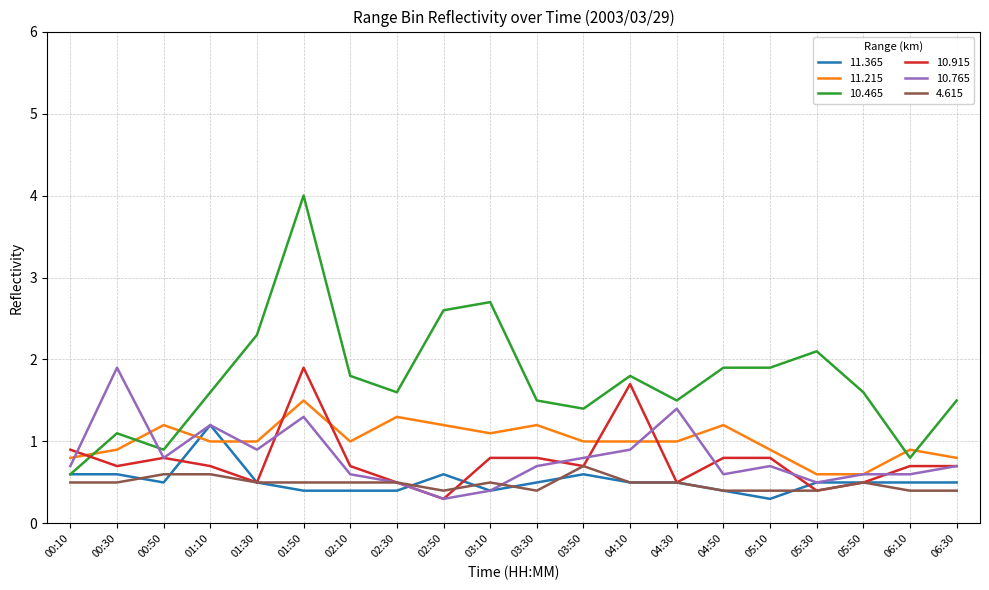

Is the value of 11.365 at 00:10 greater than the value of 10.765 at 04:10?

No